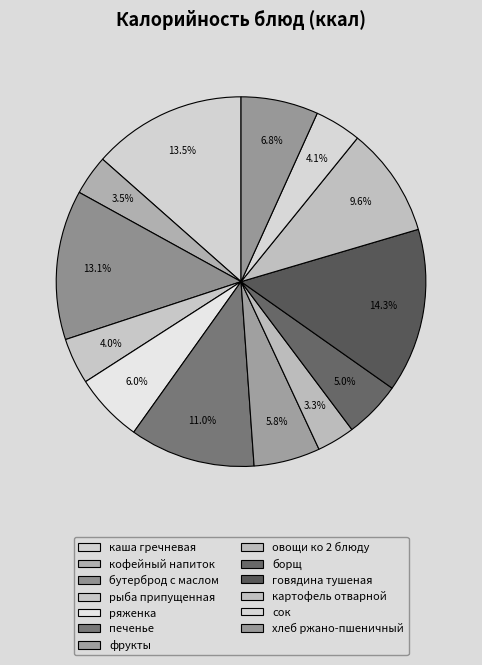

To the nearest percent, what is the difference between the largest and smallest slice percentages?

11%